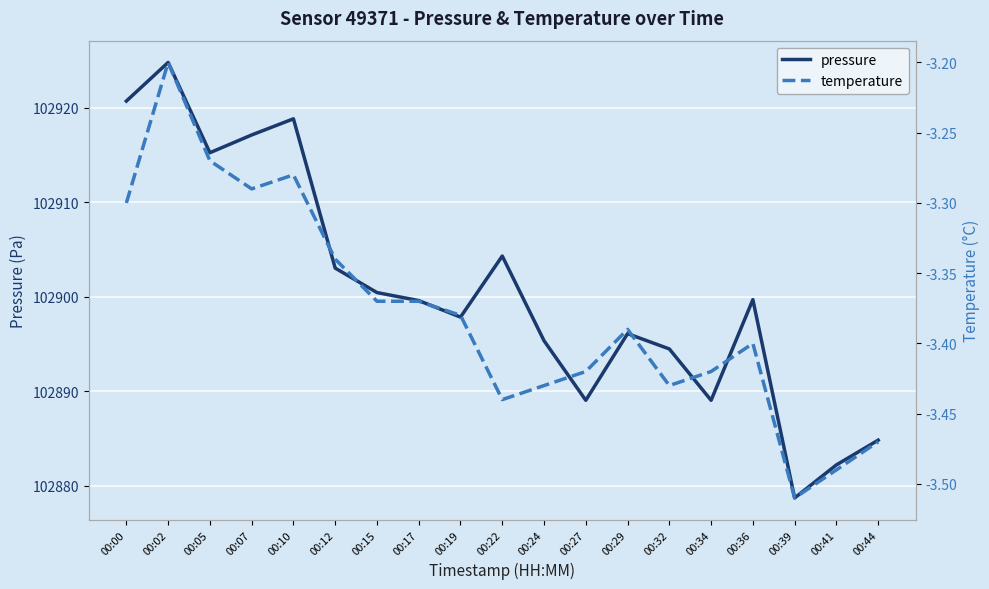

Rank the series at 00:27 from lowest to highest value.

temperature, pressure